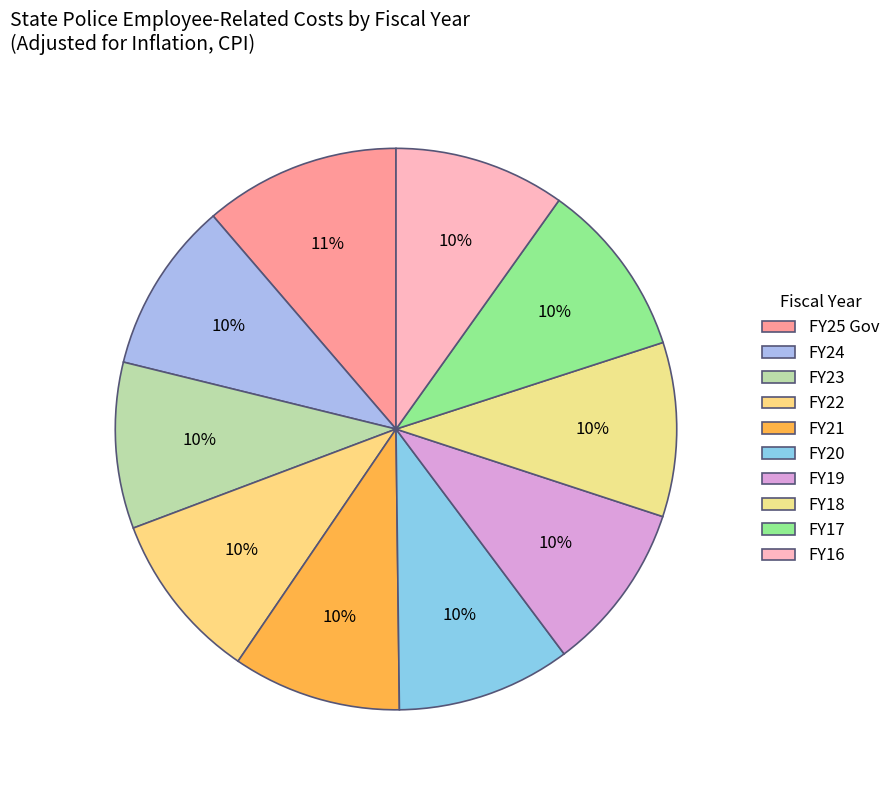

How many slices are in this pie chart?

10